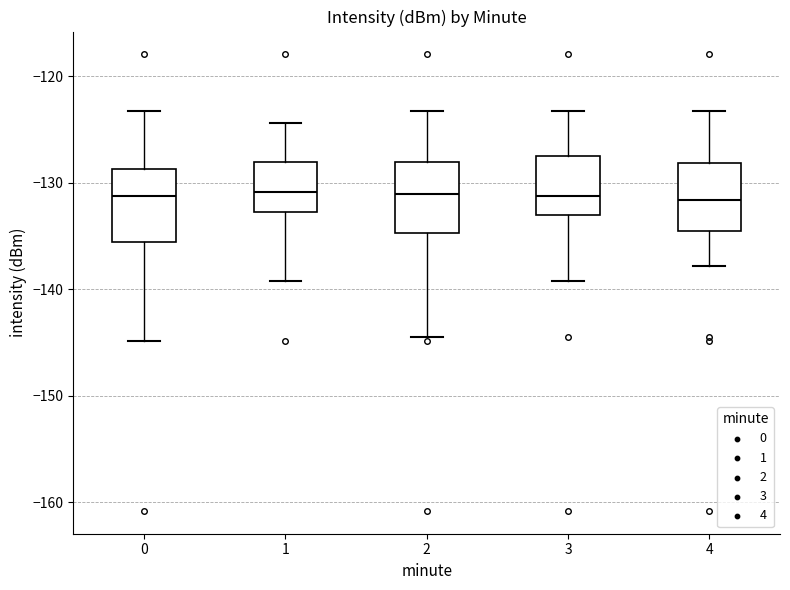

Reading left to right, read every box against the y-axis: the position of its median line, the range the box covers, and the ends of its whiskers. The values are not printed on the chart, so give them approximately, as read against the axis.

0: median -131, box -136 to -129, whiskers -145 to -123
1: median -131, box -133 to -128, whiskers -139 to -124
2: median -131, box -135 to -128, whiskers -144 to -123
3: median -131, box -133 to -127, whiskers -139 to -123
4: median -132, box -135 to -128, whiskers -138 to -123